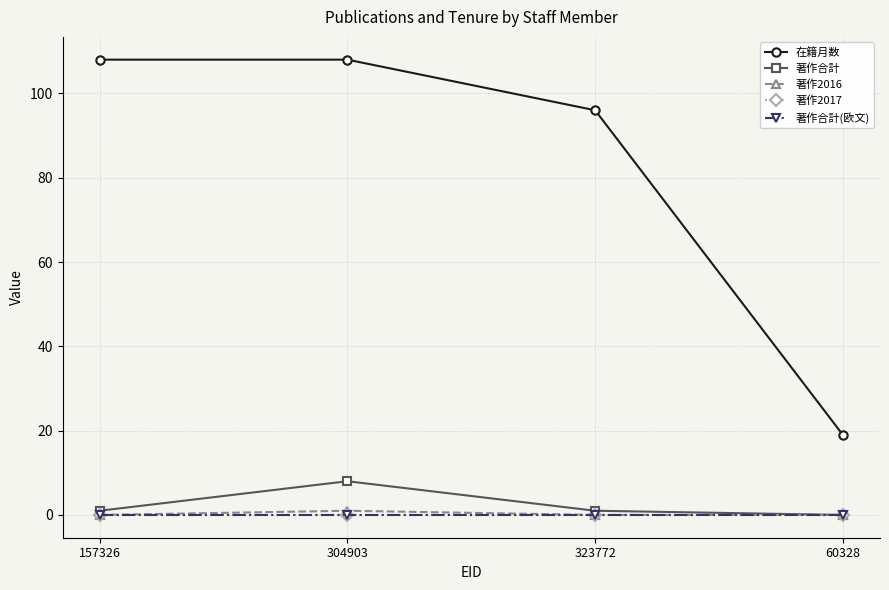

True or false: 在籍月数 has more than 0 points higher than both neighbors.

False